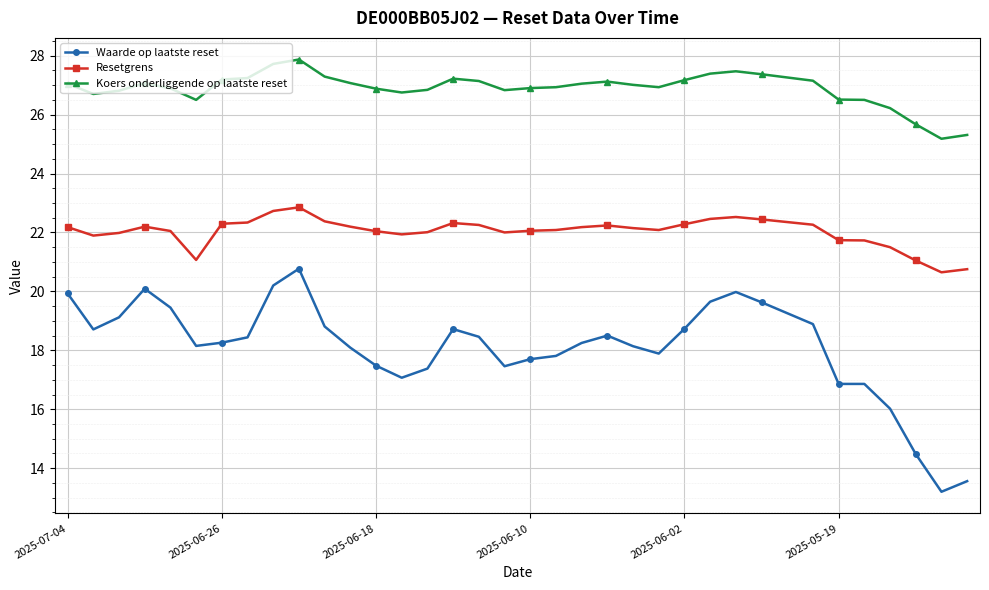

True or false: Koers onderliggende op laatste reset has more than 1 interior local peaks.

True